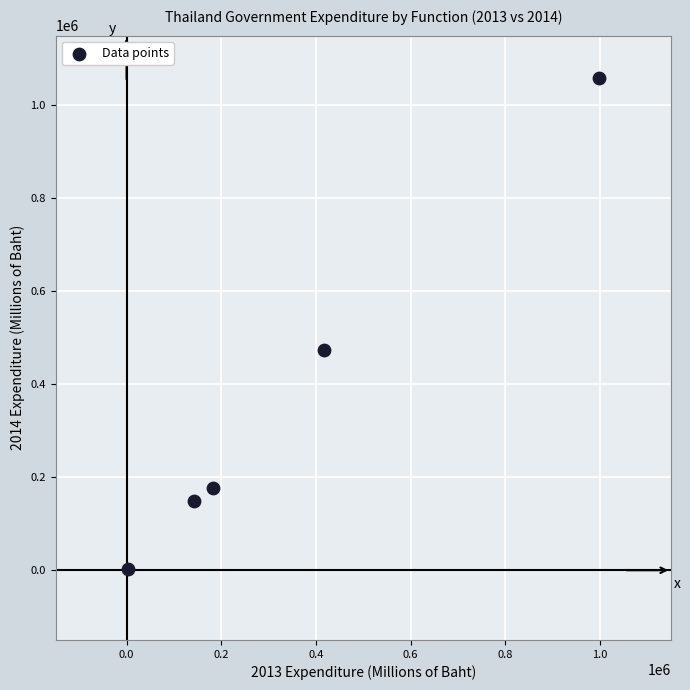

What is the average Y value?

371927.2